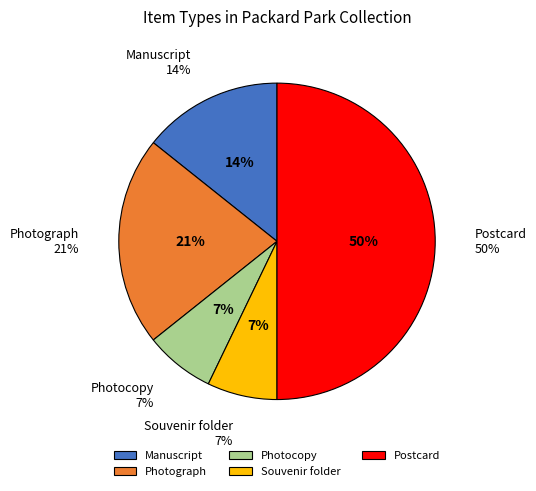

Is there a majority slice in this chart?

No